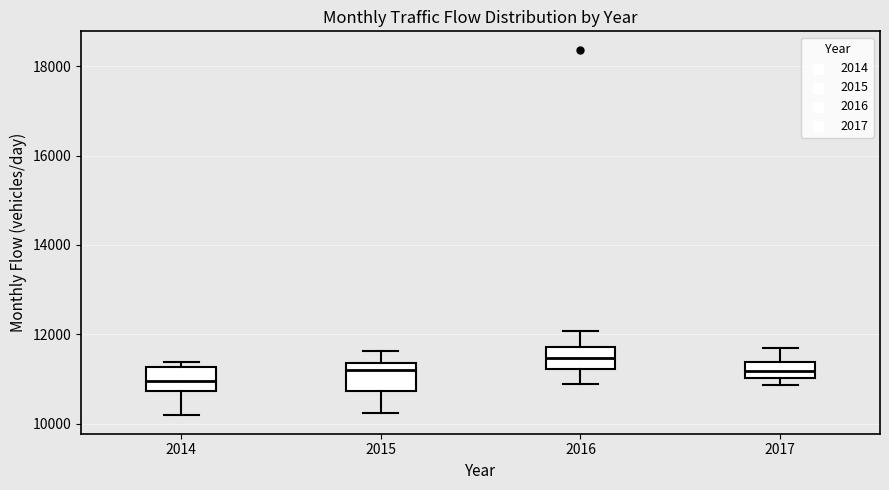

Which box's median line is the highest?

2016